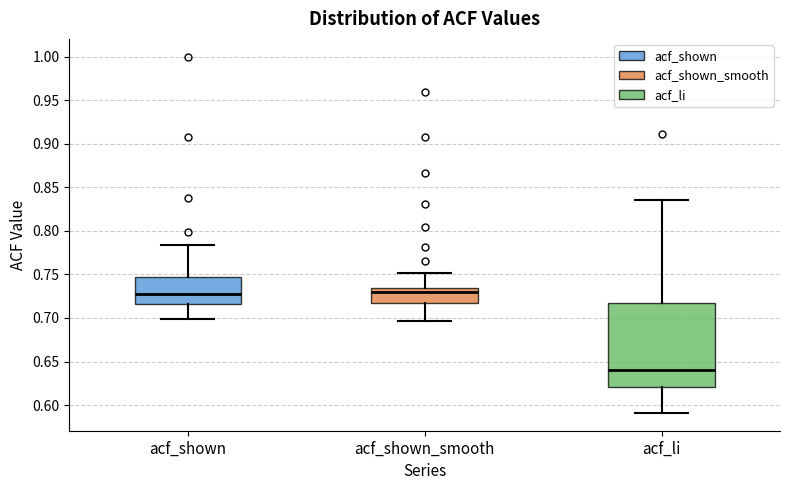

Comparing the boxes themselves (not the whiskers), which one is the tallest?

acf_li